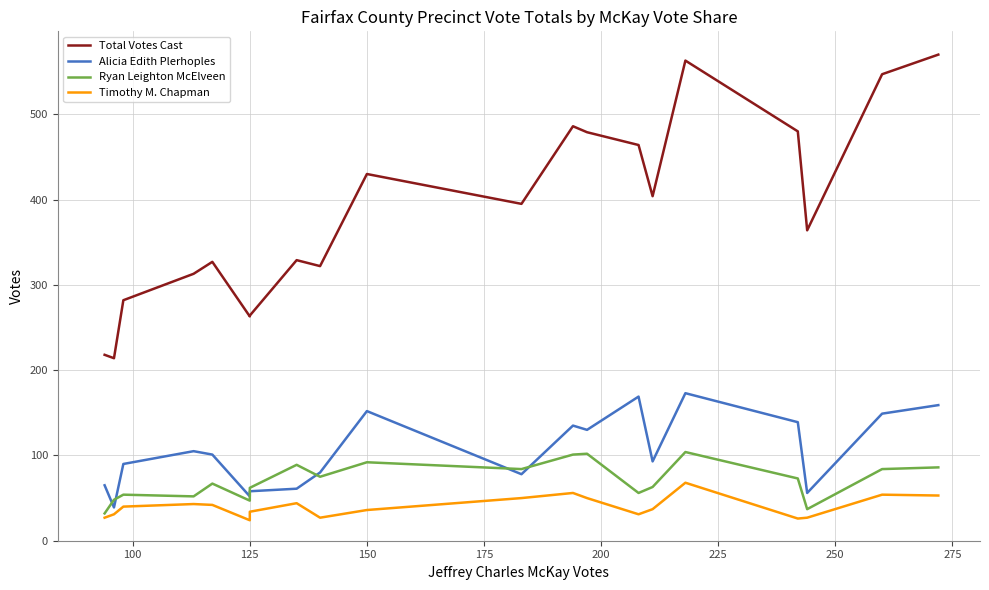

What are all the series names shown in the legend?

Total Votes Cast, Alicia Edith Plerhoples, Ryan Leighton McElveen, Timothy M. Chapman